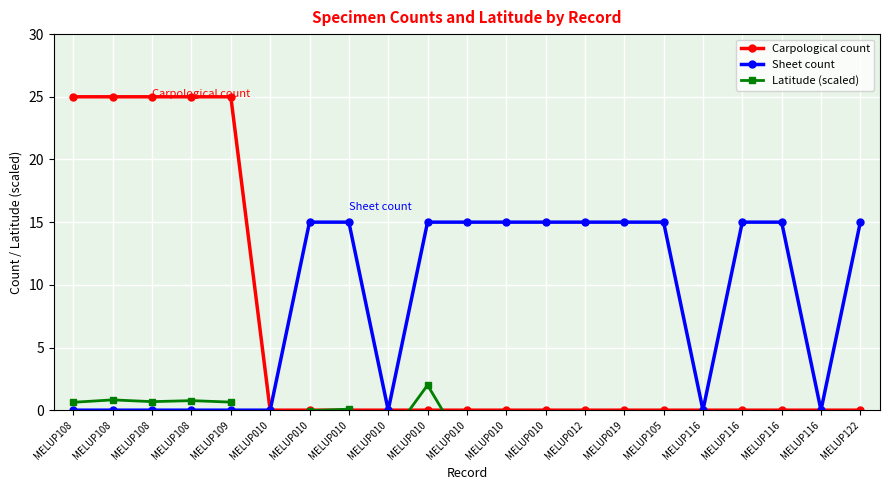

What is the greatest value displayed?

25.0